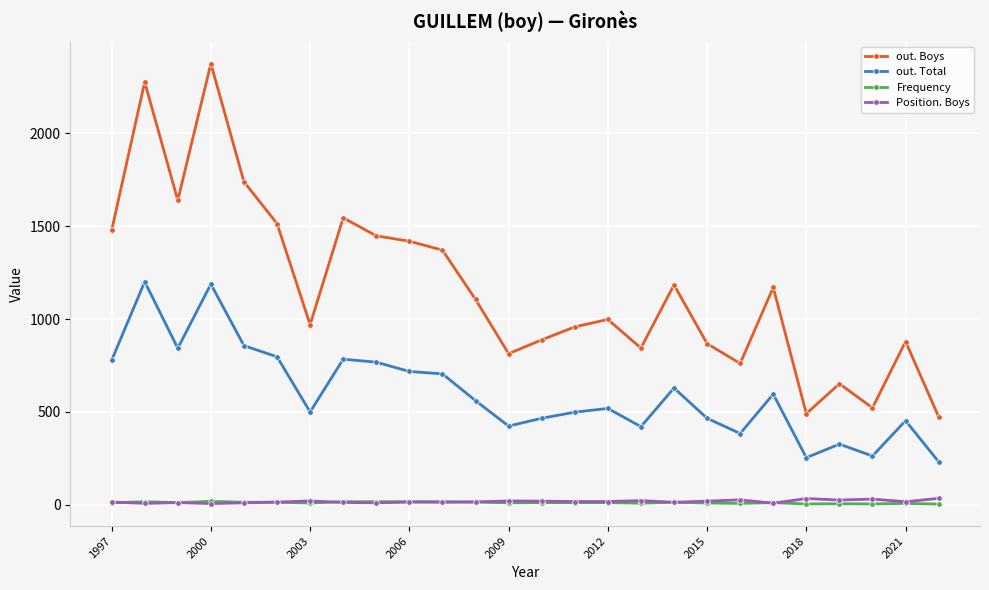

True or false: out. Total and Frequency cross at least once.

False